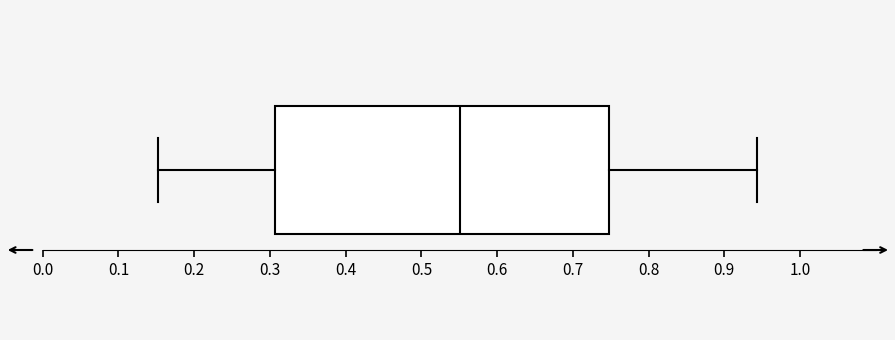

Where is the right edge of the box on the x-axis? The values are not printed on the chart, so give them approximately, as read against the axis.

0.75